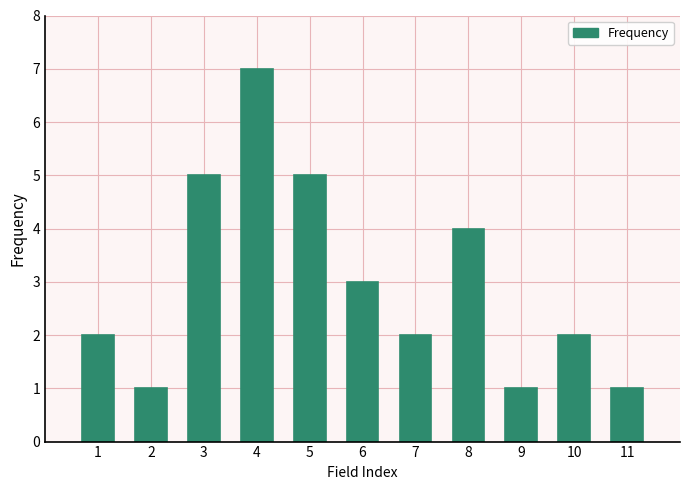

Reading left to right, transcribe all the data shown in this chart.

1=2	2=1	3=5	4=7	5=5	6=3	7=2	8=4	9=1	10=2	11=1